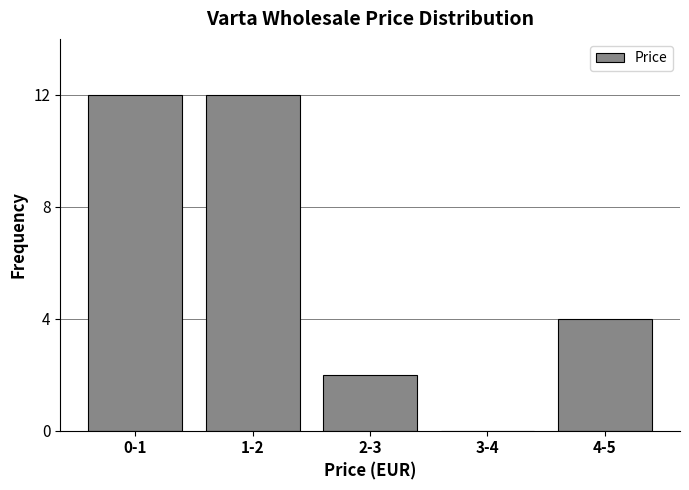

Reading left to right, what are all the values shown in this chart?

0-1=12	1-2=12	2-3=2	3-4=0	4-5=4